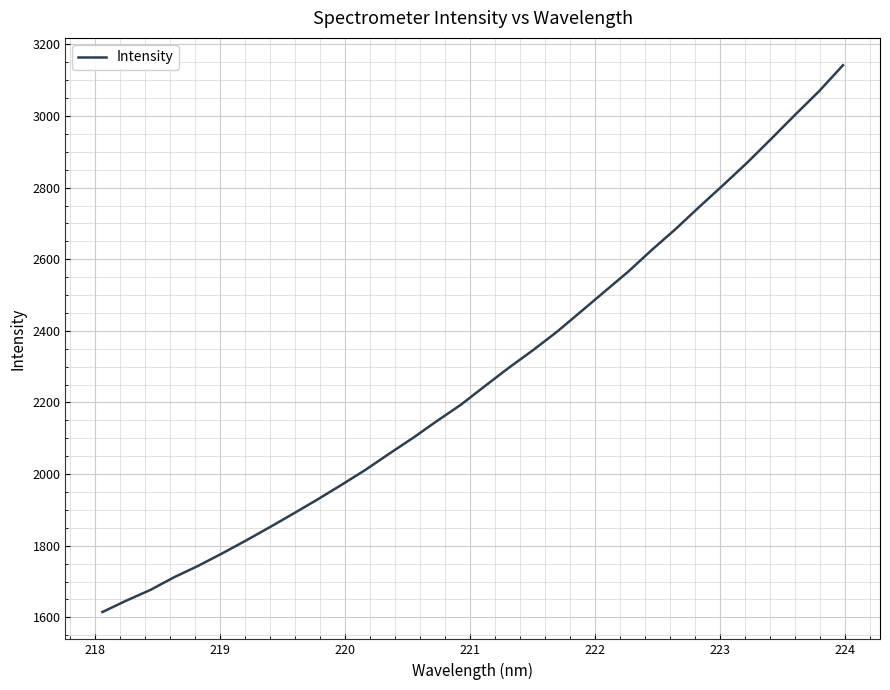

What is the smallest value displayed?

1614.9